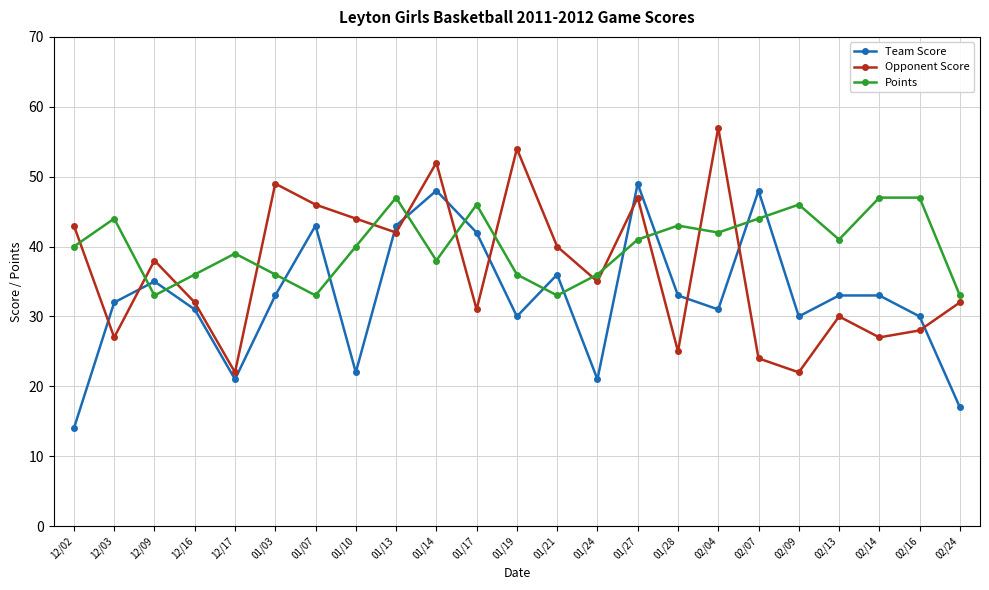

What is the approximate value of Team Score at 12/03?

32